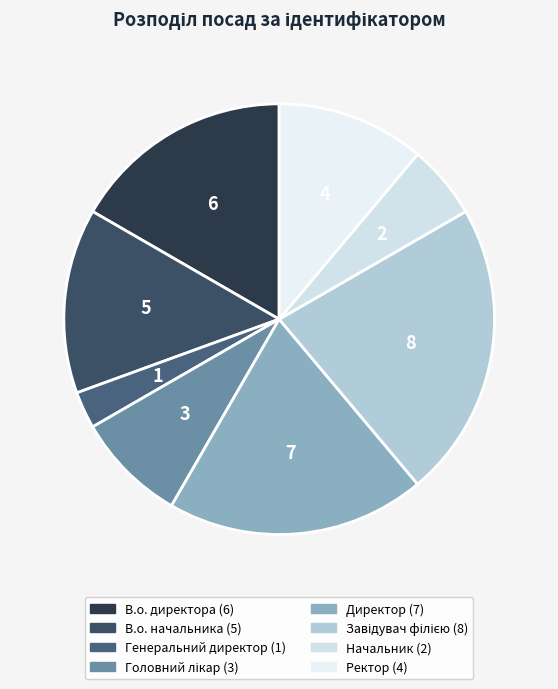

Do Начальник and Завідувач філією together represent more than half of the pie?

No